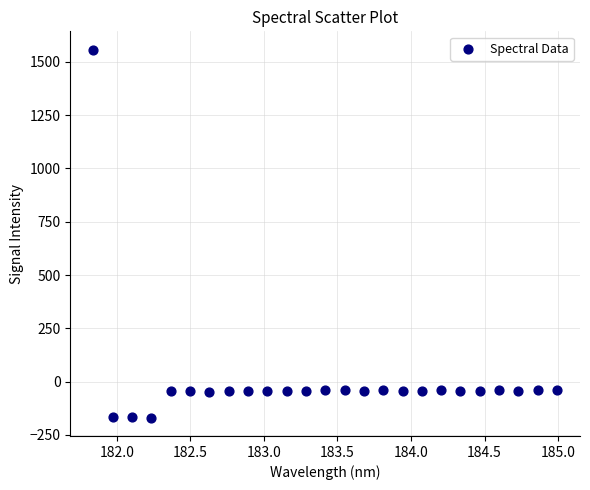

What is the range of Y values (max minus min)?

1725.4